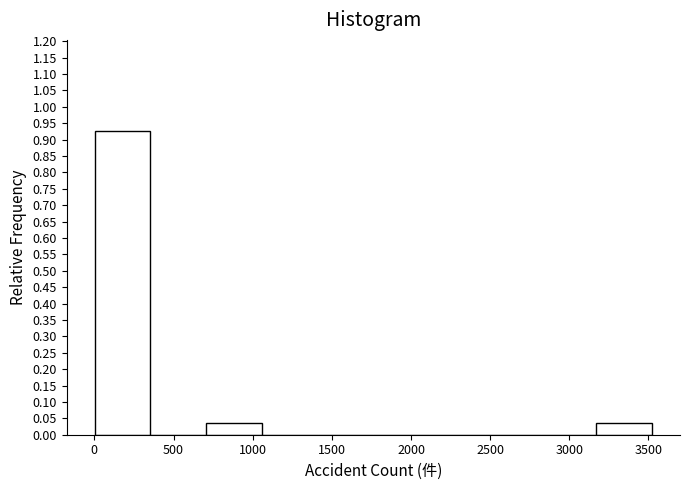

Over which range of the x-axis is the bar tallest?

0 to 350